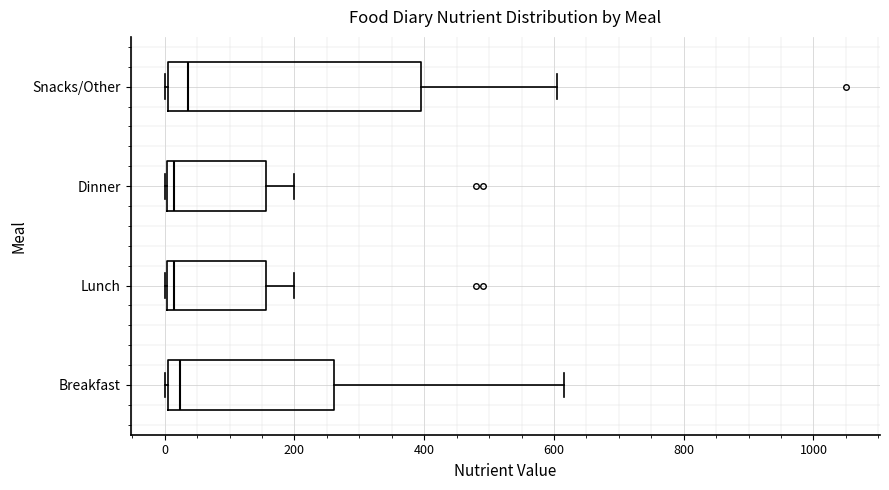

Where is the left edge of the box for Dinner on the x-axis? The values are not printed on the chart, so give them approximately, as read against the axis.

0